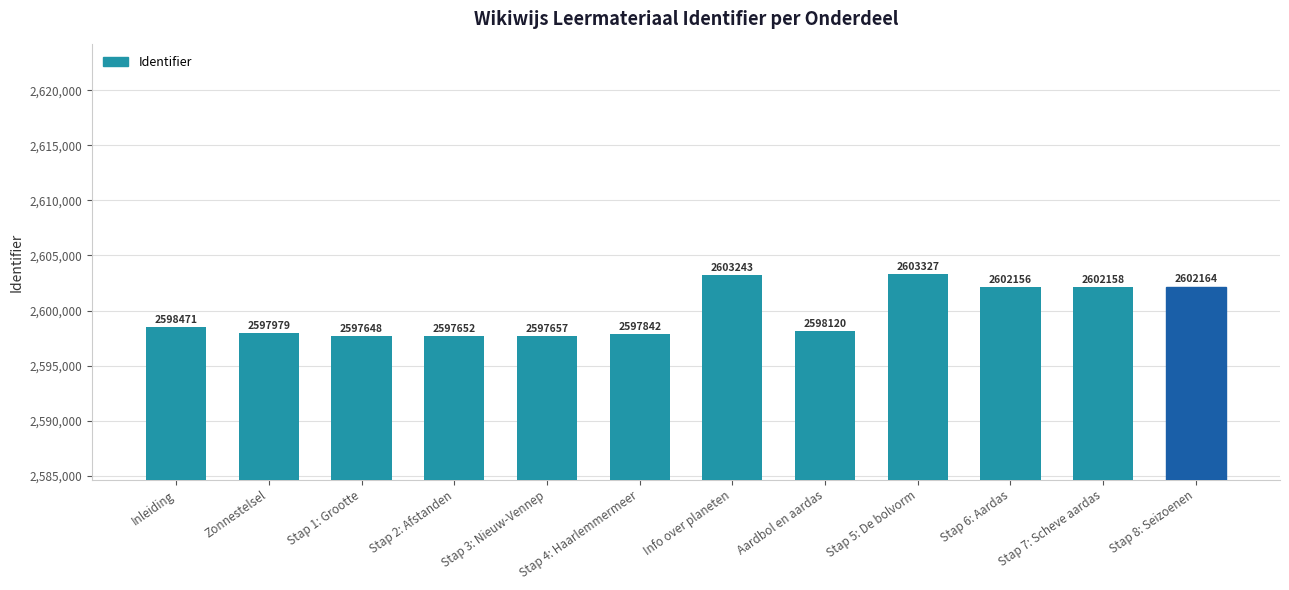

Reading left to right, transcribe all the data shown in this chart.

2598471	2597979	2597648	2597652	2597657	2597842	2603243	2598120	2603327	2602156	2602158	2602164